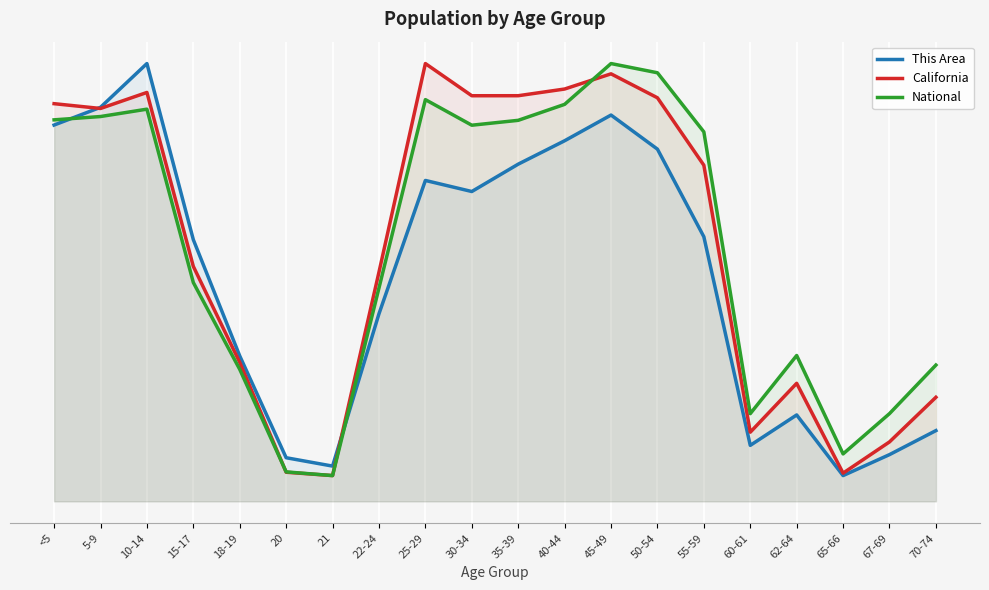

What is the difference between the National values at 35-39 and 62-64?

4.6